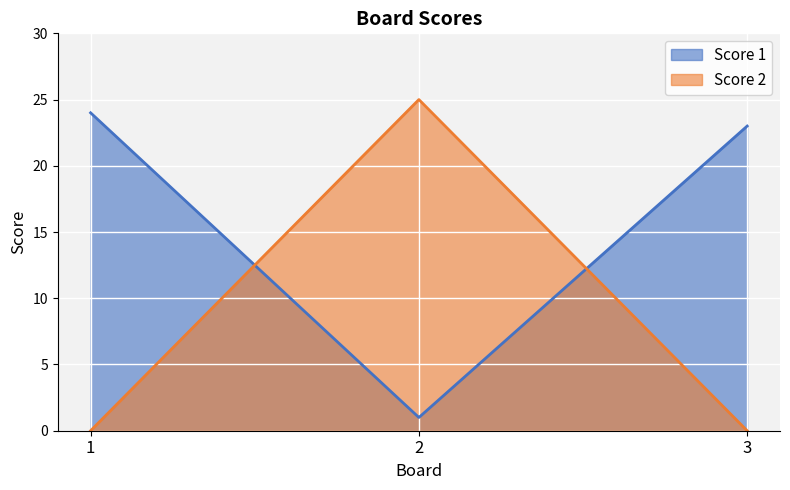

List the labels in order of Score 2 value, largest first.

2, 1, 3